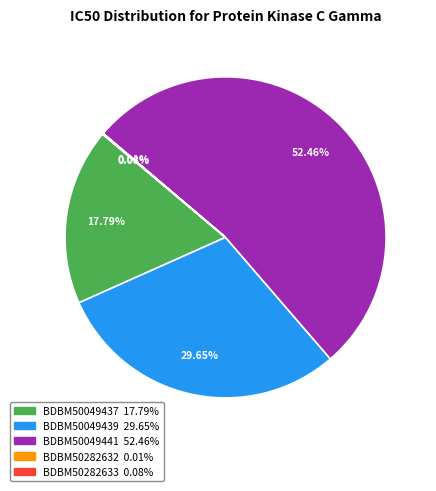

Which category has the biggest portion of the pie?

BDBM50049441